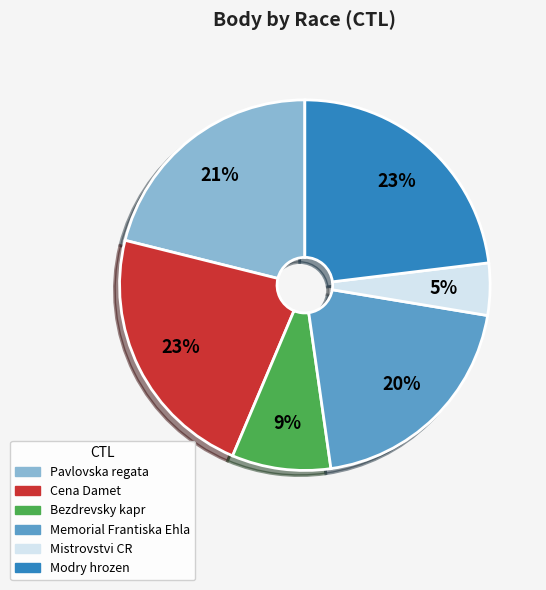

Does any single category account for the majority?

No